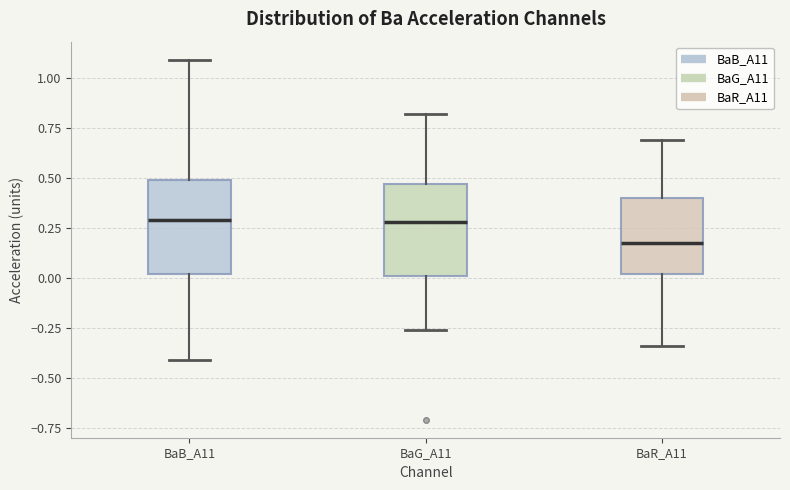

Reading left to right, transcribe this box plot: for each box, give where its median line is, the range the box spans, and where its two whiskers end, as read against the y-axis. The values are not printed on the chart, so give them approximately, as read against the axis.

BaB_A11: median 0.30, box 0.00 to 0.50, whiskers -0.40 to 1.10
BaG_A11: median 0.30, box 0.00 to 0.45, whiskers -0.25 to 0.80
BaR_A11: median 0.20, box 0.00 to 0.40, whiskers -0.35 to 0.70